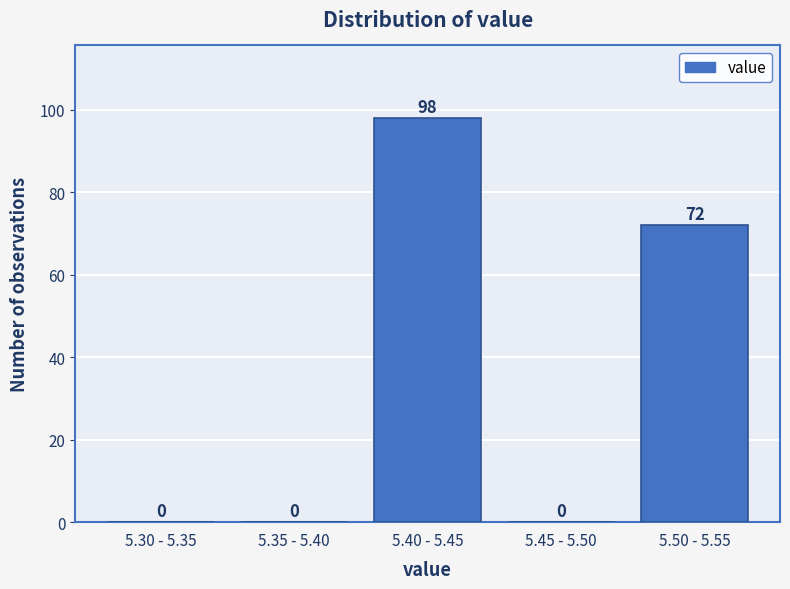

Reading left to right, transcribe all the data shown in this chart.

5.30 - 5.35=0	5.35 - 5.40=0	5.40 - 5.45=98	5.45 - 5.50=0	5.50 - 5.55=72